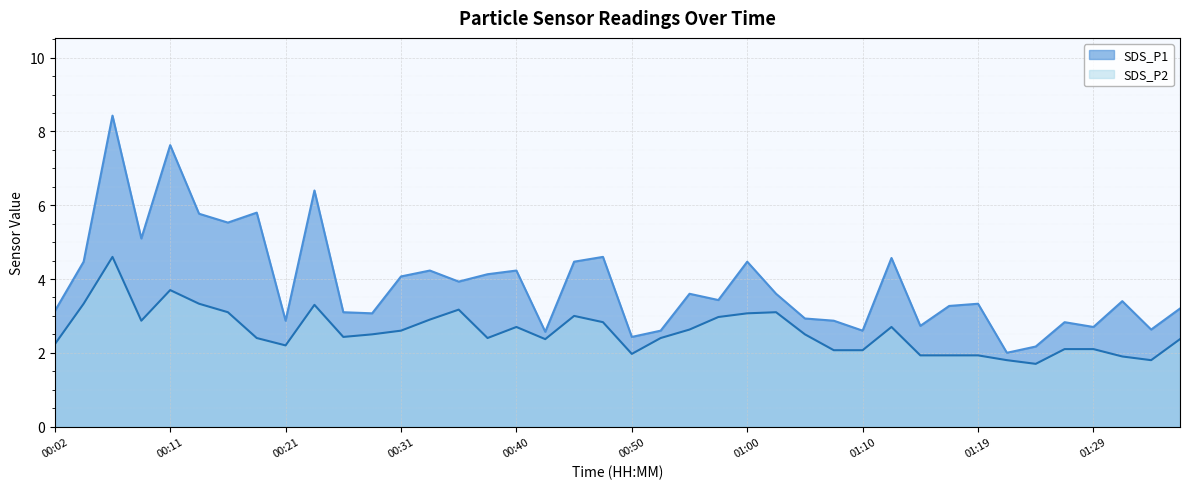

What are all the series names shown in the legend?

SDS_P1, SDS_P2